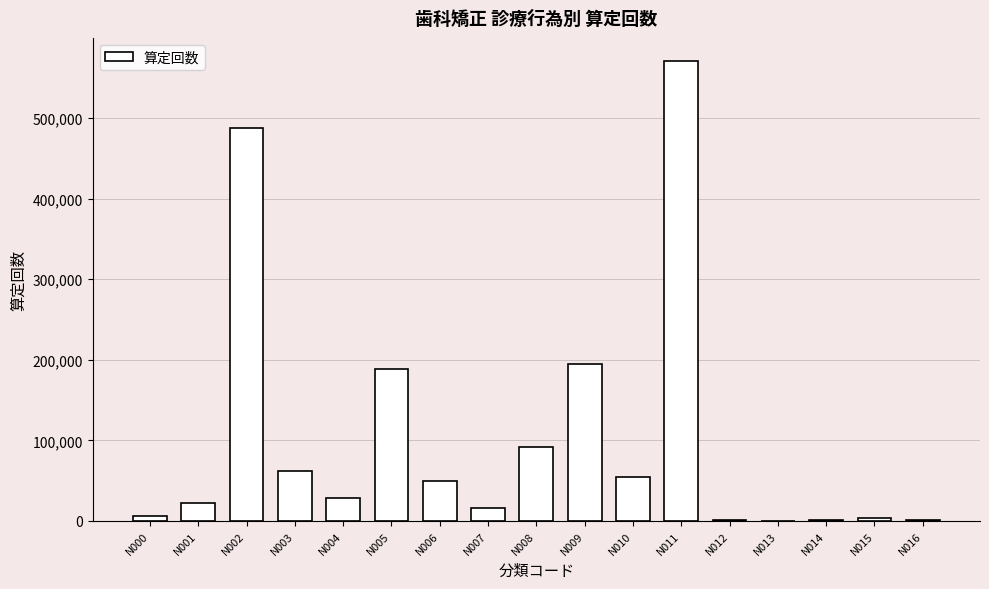

Where is the data nearest to the value 285588?

N009